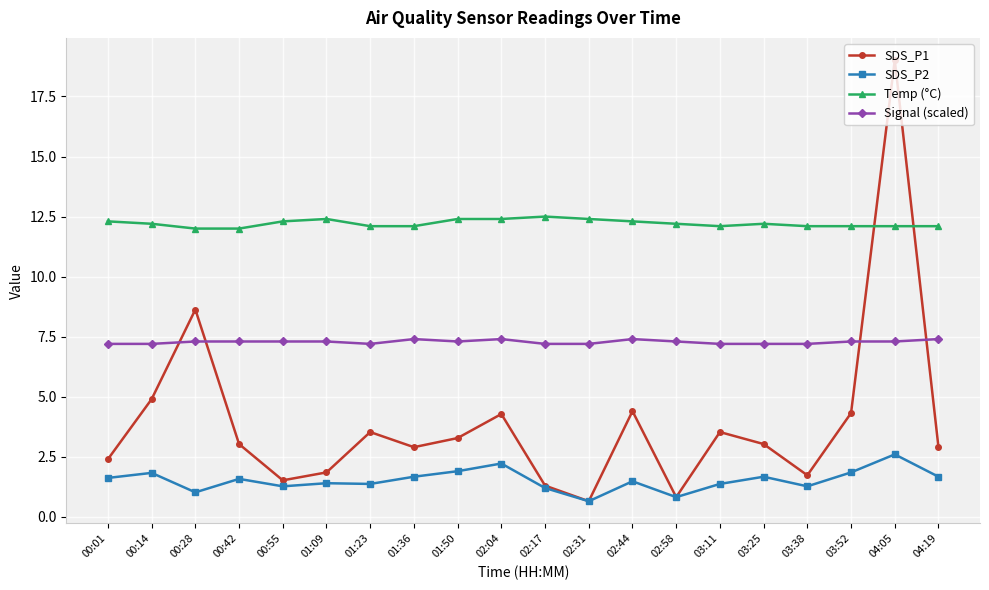

Which series has the largest range (max minus min)?

SDS_P1